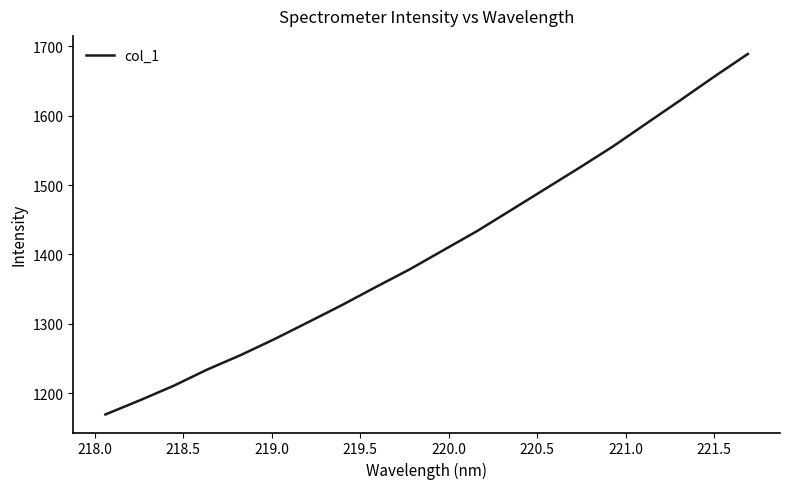

What is the greatest value displayed?

1689.1